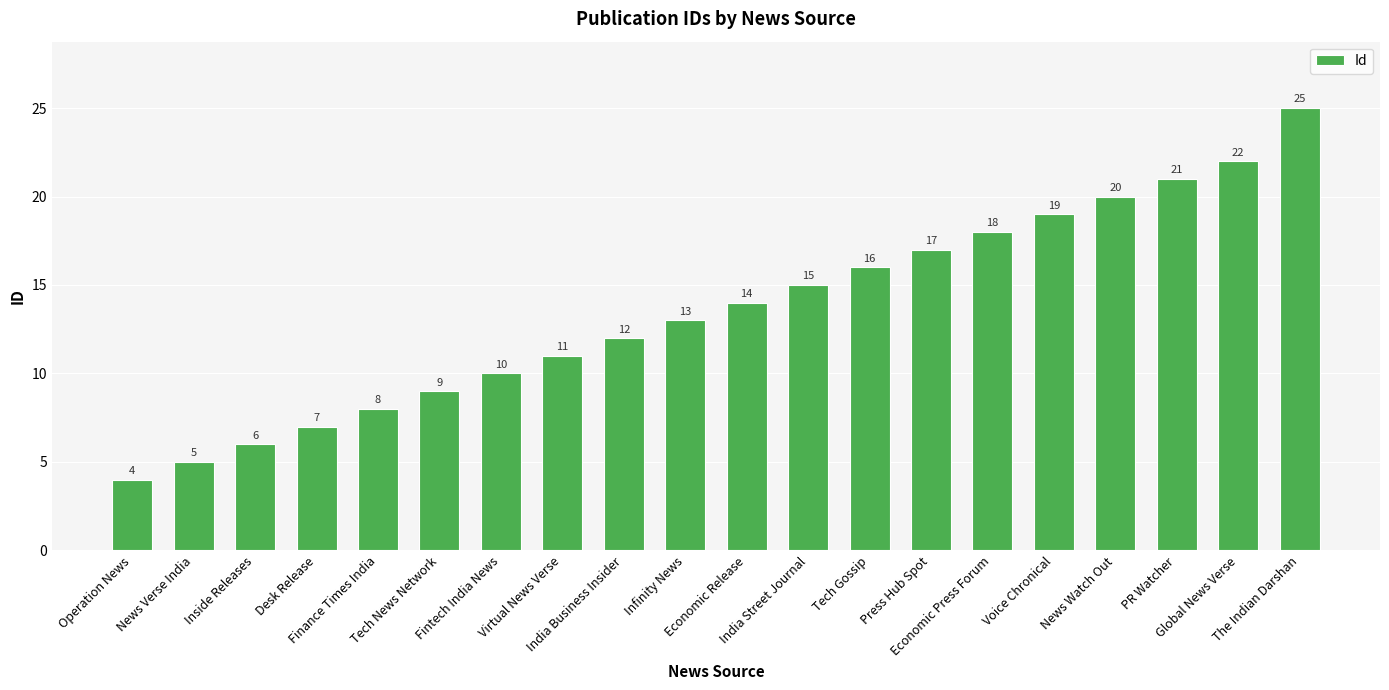

Which category has the lowest value across all series?

Operation News